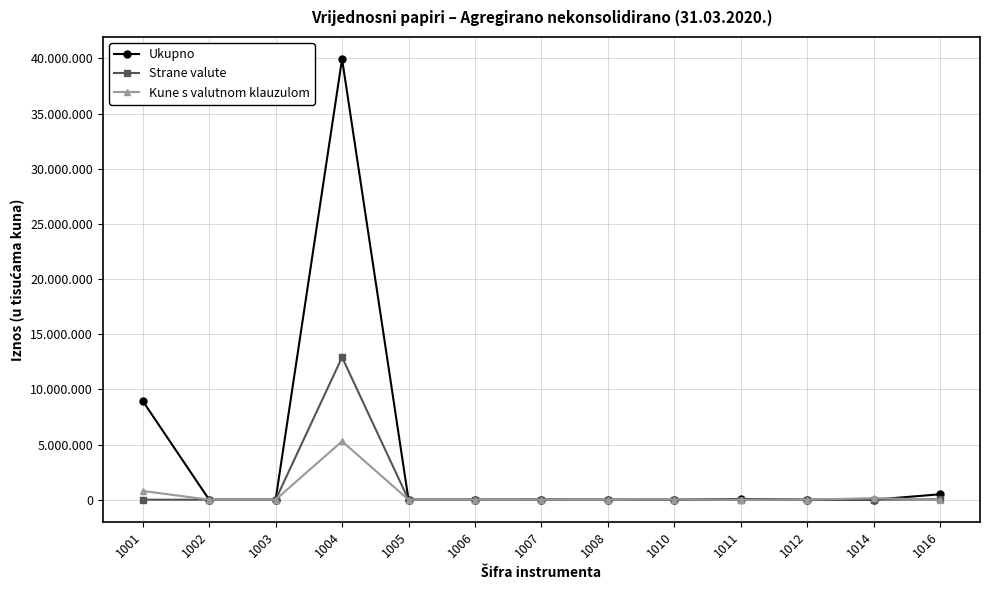

Which series has the widest spread of values?

Ukupno